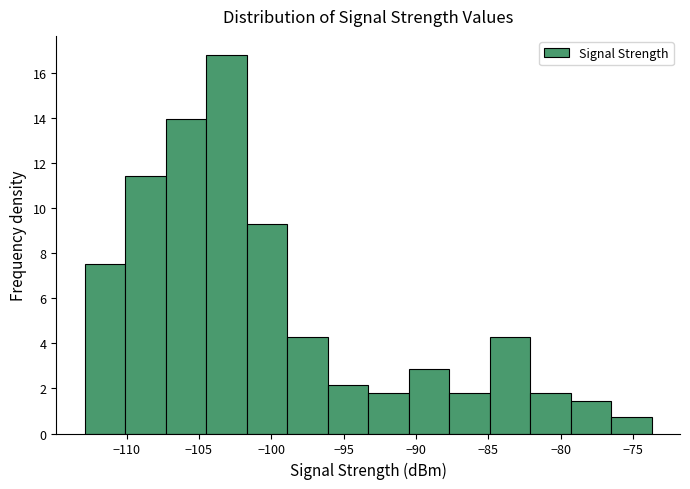

Reading left to right, list every bar in this chart as the range it spans on the x-axis followed by its height. Neither the bar edges nor the heights are printed on the chart, so give them approximately, as read against the axes.

-112.9 to -110.1: 7.6
-110.1 to -107.3: 11.4
-107.3 to -104.5: 14.0
-104.5 to -101.7: 16.8
-101.7 to -98.9: 9.2
-98.9 to -96.1: 4.2
-96.1 to -93.3: 2.2
-93.3 to -90.5: 1.8
-90.5 to -87.7: 2.8
-87.7 to -84.9: 1.8
-84.9 to -82.1: 4.2
-82.1 to -79.3: 1.8
-79.3 to -76.5: 1.4
-76.5 to -73.7: 0.8